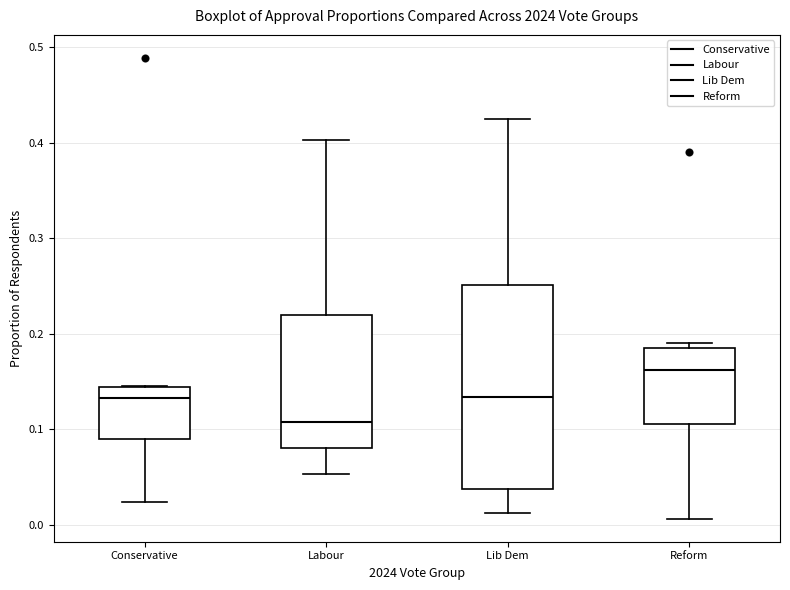

Reading left to right, transcribe this box plot: for each box, give where its median line is, the range the box spans, and where its two whiskers end, as read against the y-axis. The values are not printed on the chart, so give them approximately, as read against the axis.

Conservative: median 0.13, box 0.09 to 0.14, whiskers 0.02 to 0.15
Labour: median 0.11, box 0.08 to 0.22, whiskers 0.05 to 0.40
Lib Dem: median 0.13, box 0.04 to 0.25, whiskers 0.01 to 0.42
Reform: median 0.16, box 0.11 to 0.19, whiskers 0.01 to 0.19 (just above the box's upper edge)